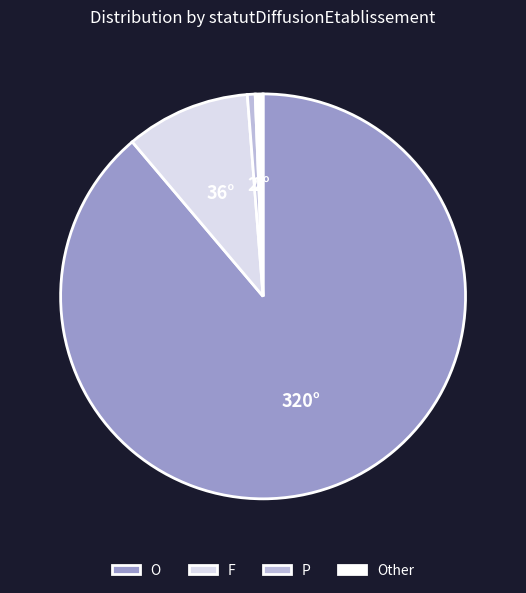

True or false: F accounts for 10% of the total.

True